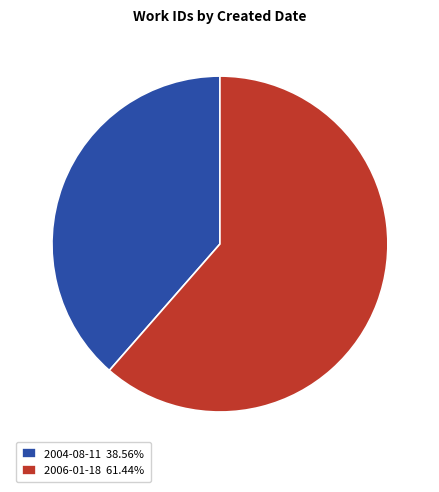

Which category accounts for the majority?

2006-01-18